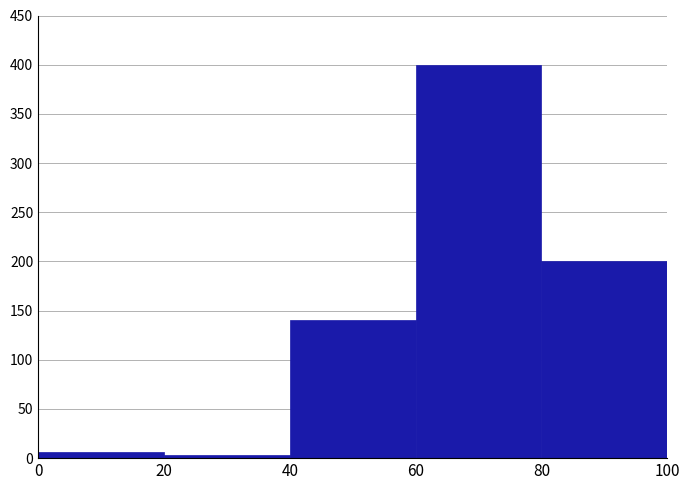

What is the height of the bar covering 60 to 80 on the x-axis? The values are not printed on the chart, so give them approximately, as read against the axis.

400